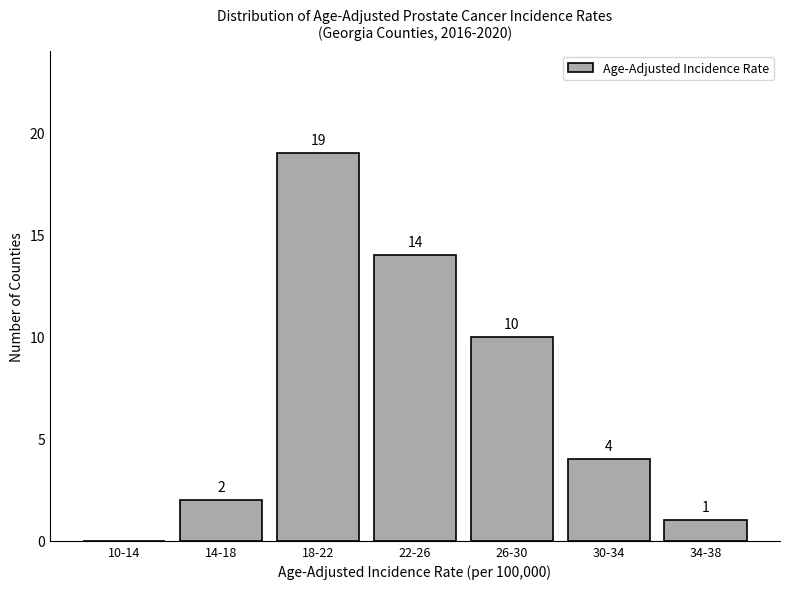

Reading left to right, transcribe all the data shown in this chart.

10-14=0	14-18=2	18-22=19	22-26=14	26-30=10	30-34=4	34-38=1